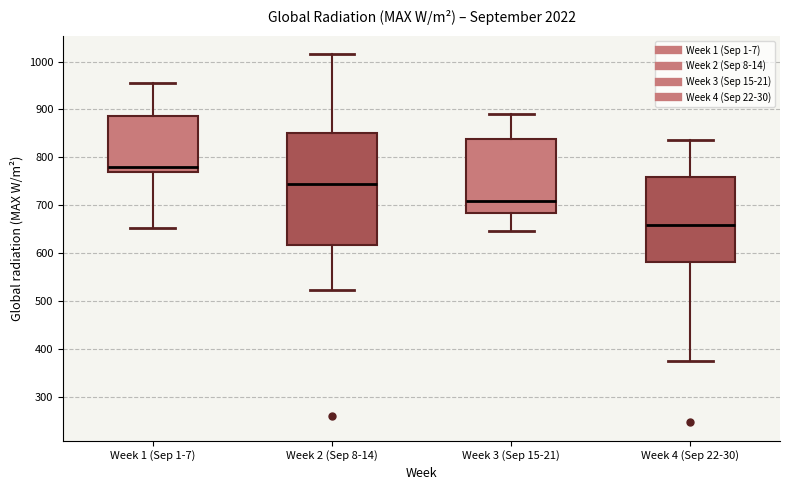

Reading left to right, read every box against the y-axis: the position of its median line, the range the box covers, and the ends of its whiskers. The values are not printed on the chart, so give them approximately, as read against the axis.

Week 1 (Sep 1-7): median 780, box 770 to 890, whiskers 650 to 950
Week 2 (Sep 8-14): median 740, box 620 to 850, whiskers 520 to 1020
Week 3 (Sep 15-21): median 710, box 680 to 840, whiskers 650 to 890
Week 4 (Sep 22-30): median 660, box 580 to 760, whiskers 380 to 840